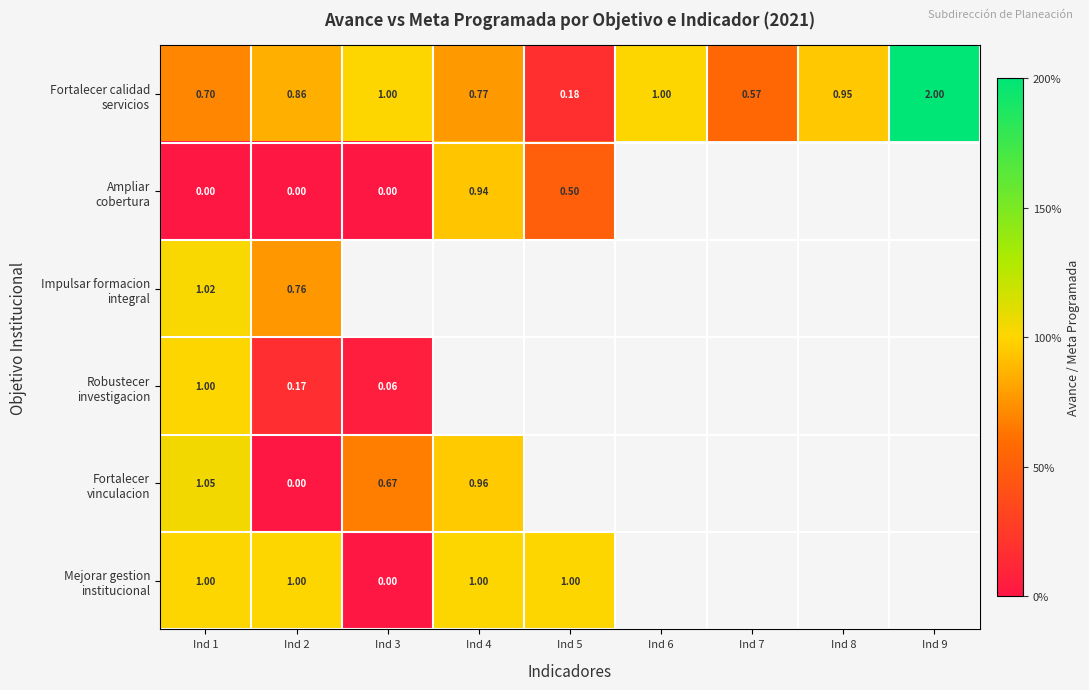

At how many categories does at least one series exceed 0?

9